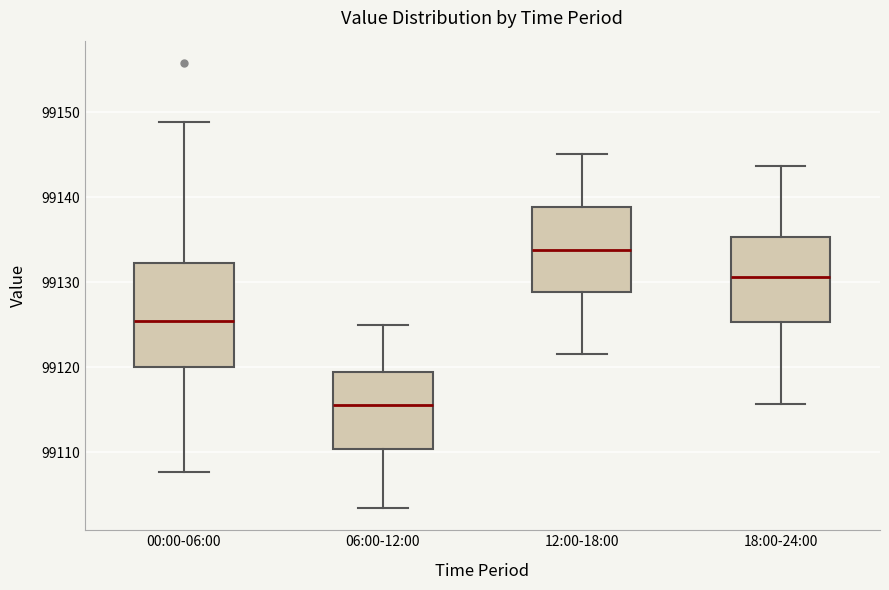

Reading left to right, read every box against the y-axis: the position of its median line, the range the box covers, and the ends of its whiskers. The values are not printed on the chart, so give them approximately, as read against the axis.

00:00-06:00: median 99125, box 99120 to 99132, whiskers 99108 to 99149
06:00-12:00: median 99116, box 99110 to 99119, whiskers 99103 to 99125
12:00-18:00: median 99134, box 99129 to 99139, whiskers 99122 to 99145
18:00-24:00: median 99131, box 99125 to 99135, whiskers 99116 to 99144